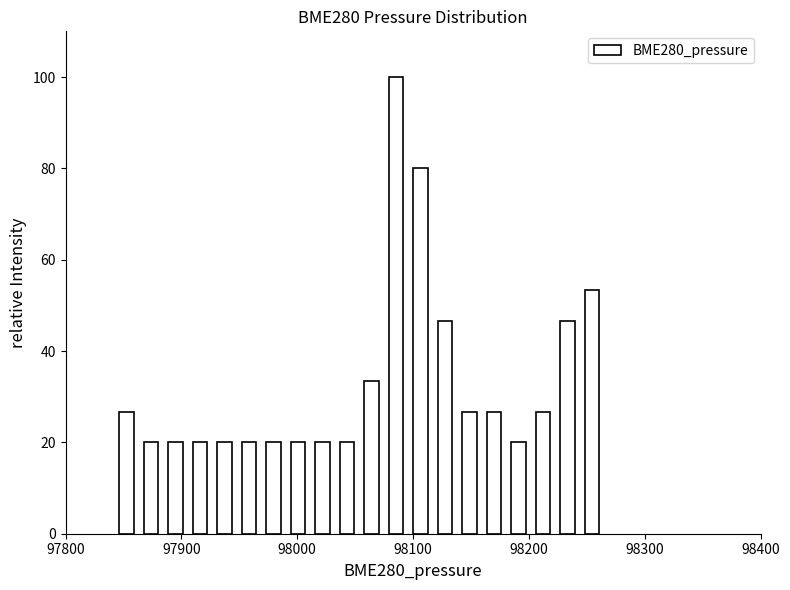

Around what value on the x-axis is the tallest bar? Give the approximate position of its centre, as read against the axis.

98090